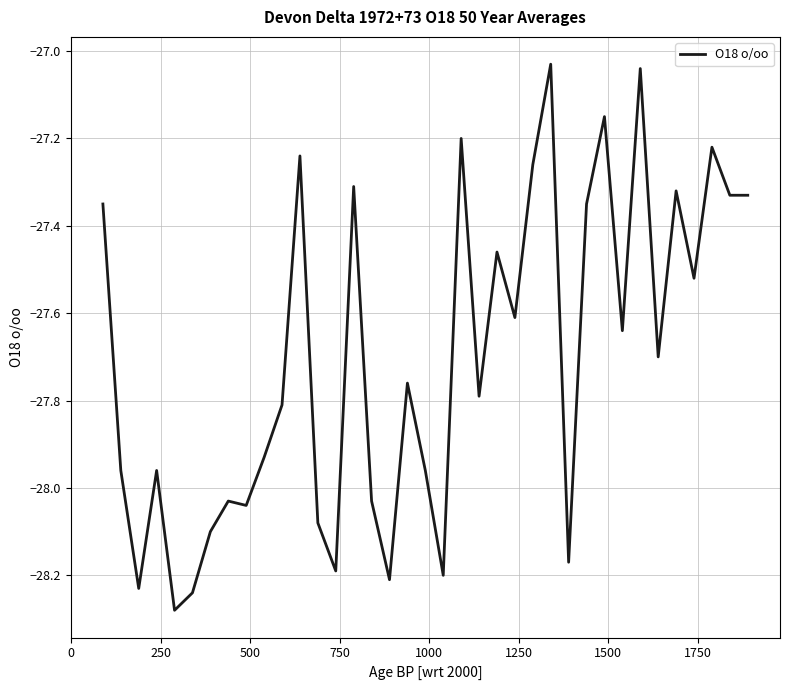

How many lines are shown in the chart?

1